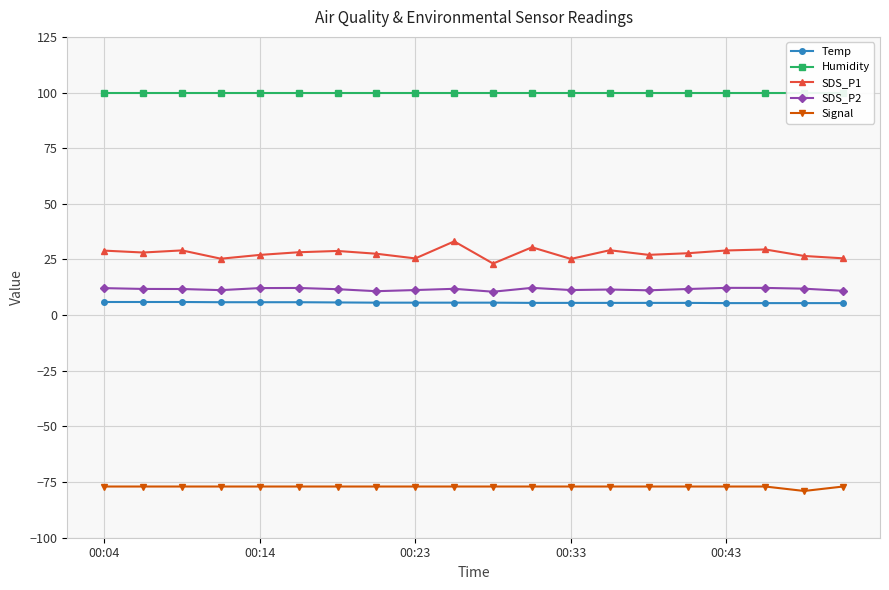

What is the approximate value of SDS_P1 at 00:23?

25.5